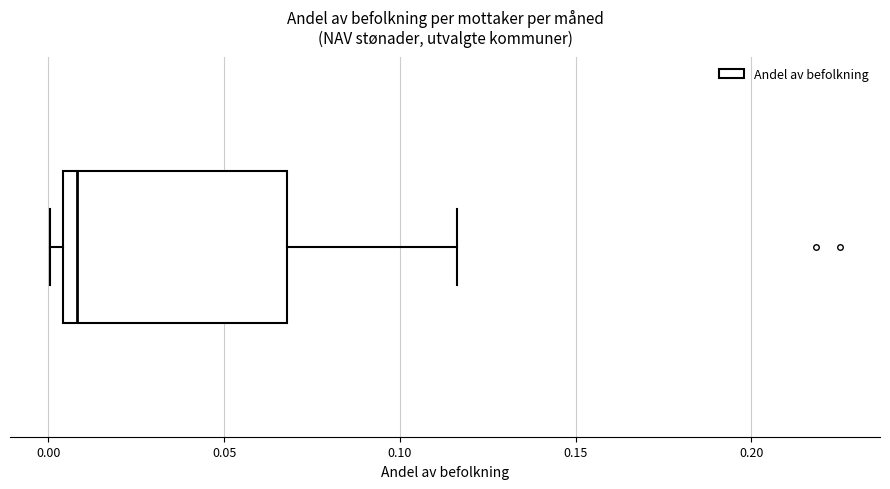

Where does the median line of the box sit on the x-axis? The values are not printed on the chart, so give them approximately, as read against the axis.

0.010